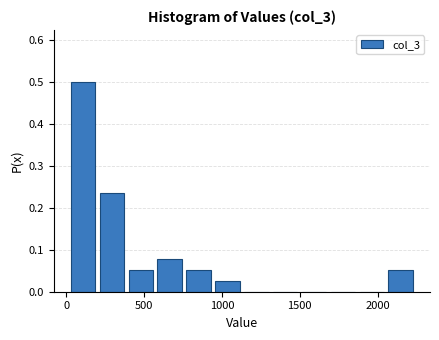

Around what value on the x-axis is the tallest bar? Give the approximate position of its centre, as read against the axis.

100